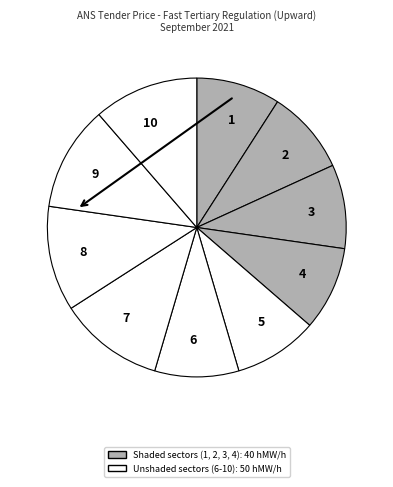

Count the number of slices in the pie.

10